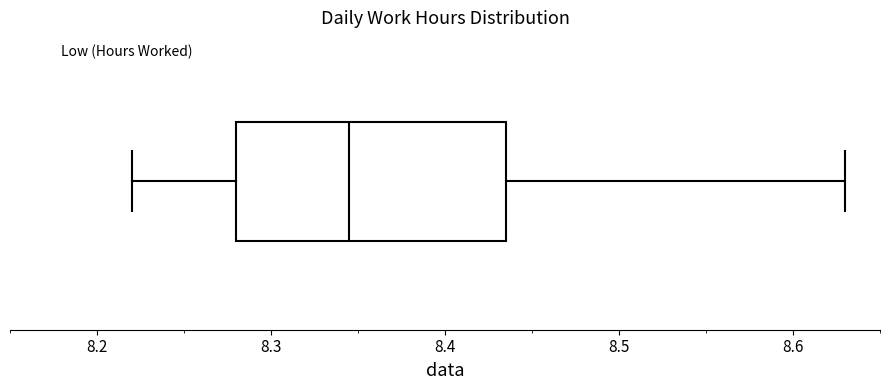

Transcribe this box plot: give where the median line is, the range the box spans, and where the two whiskers end, as read against the x-axis. The values are not printed on the chart, so give them approximately, as read against the axis.

median 8.35, box 8.28 to 8.44, whiskers 8.22 to 8.63